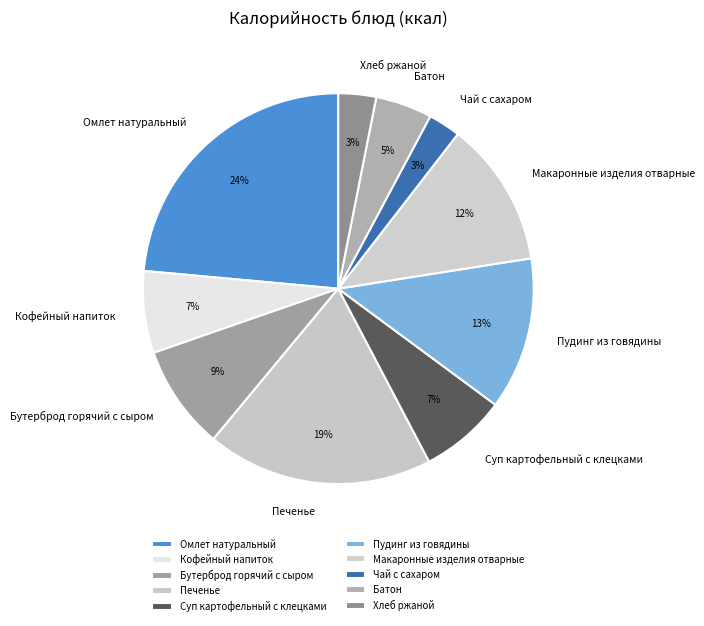

Between Суп картофельный с клецками and Печенье, which is larger?

Печенье